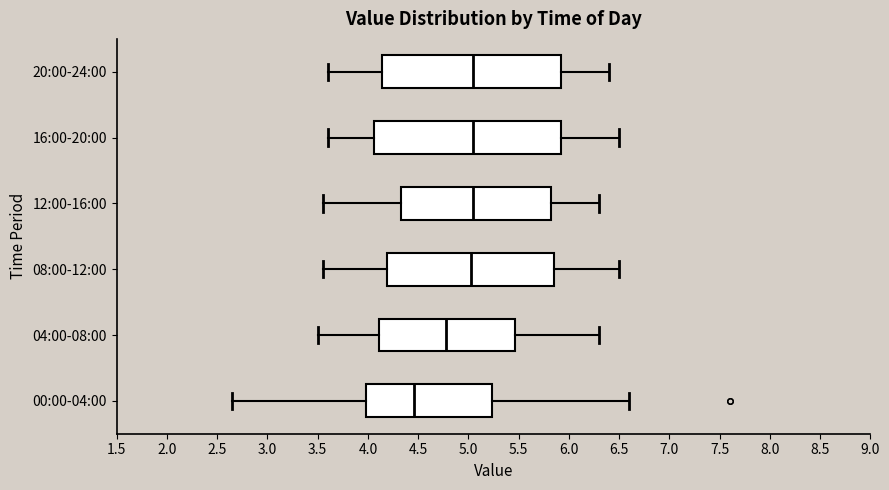

Which box's median line is the furthest to the left?

00:00-04:00